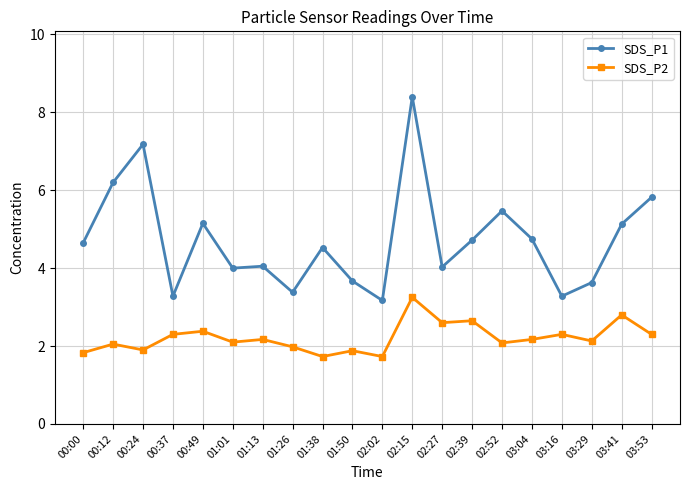

What is the smallest value displayed?

1.7